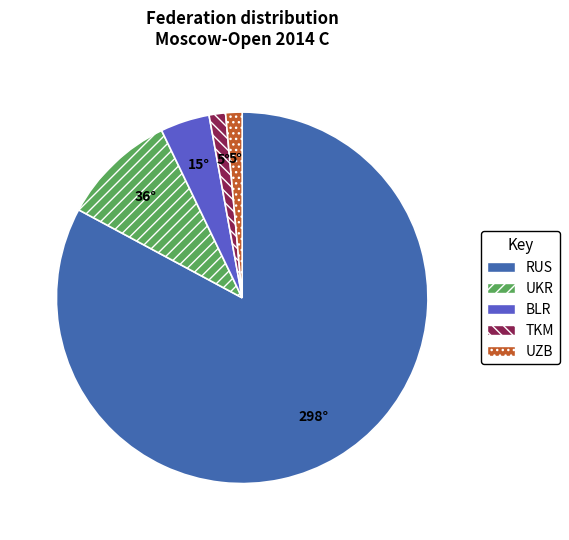

Is there a majority slice in this chart?

Yes